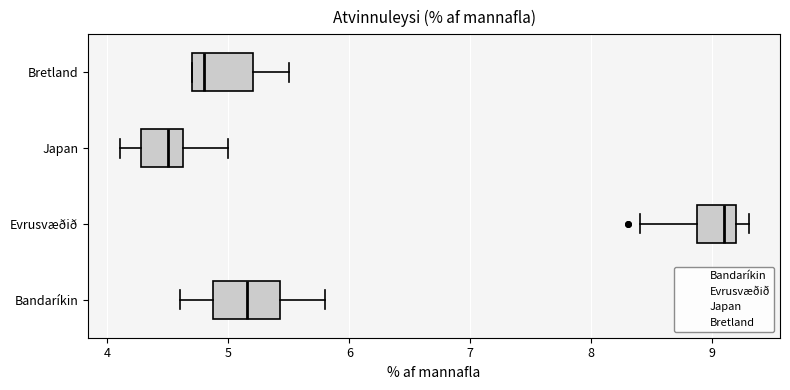

Which box's median line is the furthest to the right?

Evrusvæðið